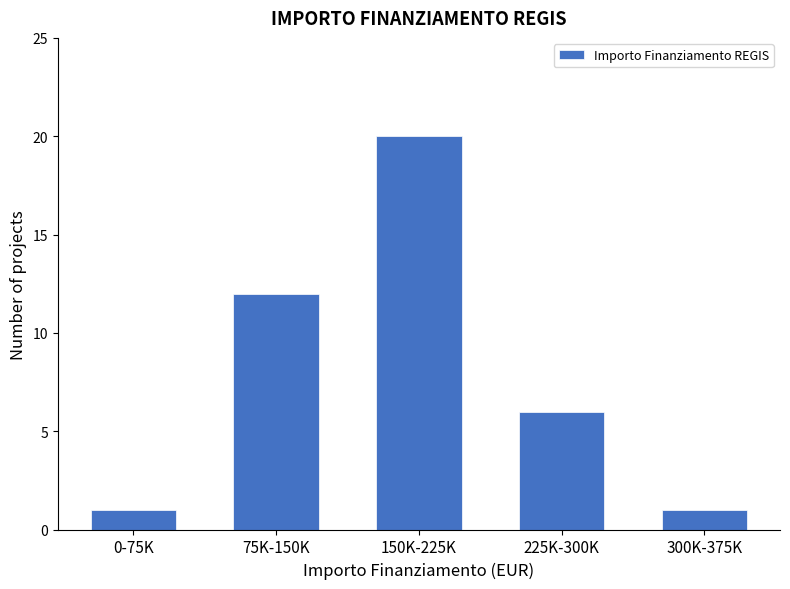

Reading right to left, transcribe all the data shown in this chart.

1	6	20	12	1